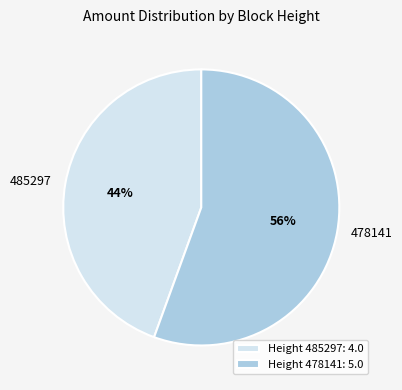

Count the number of slices in the pie.

2